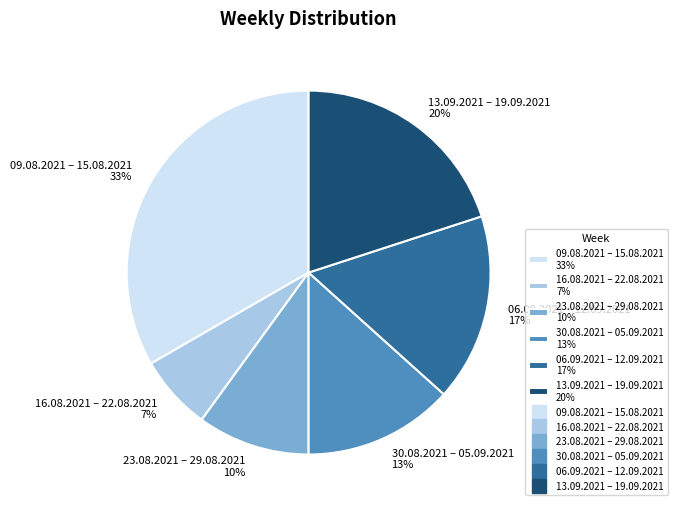

Which category has the smallest portion of the pie?

16.08.2021 – 22.08.2021